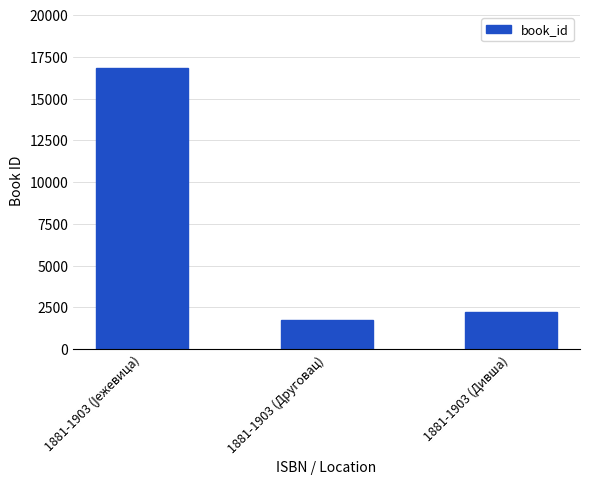

How many categories are shown in the chart?

3